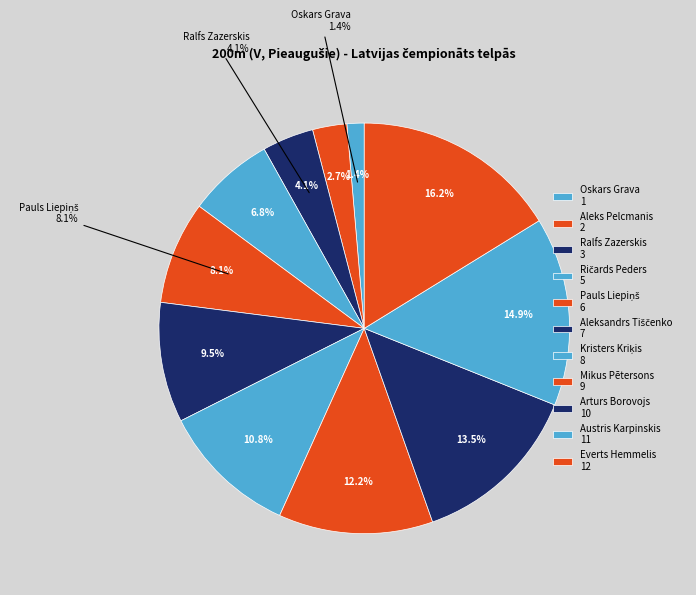

To the nearest percent, what portion does Aleks Pelcmanis represent?

3%